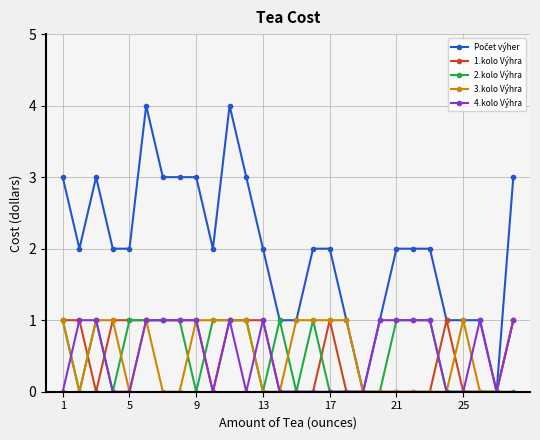

Count the number of data series in this chart.

5